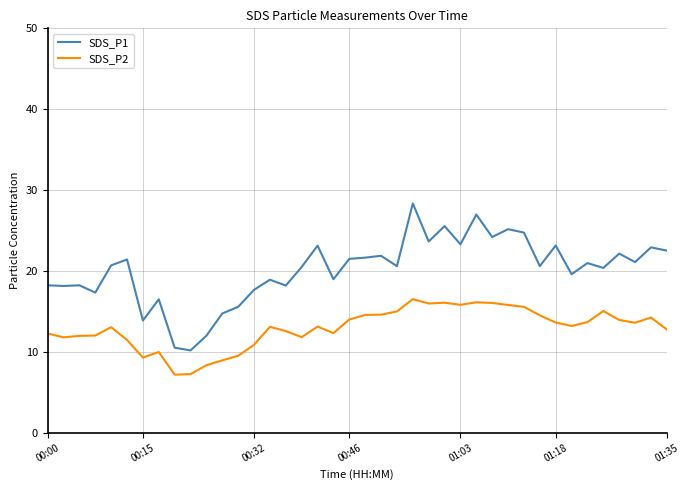

What is the difference between the maximum and minimum values in the SDS_P2 series?

9.3